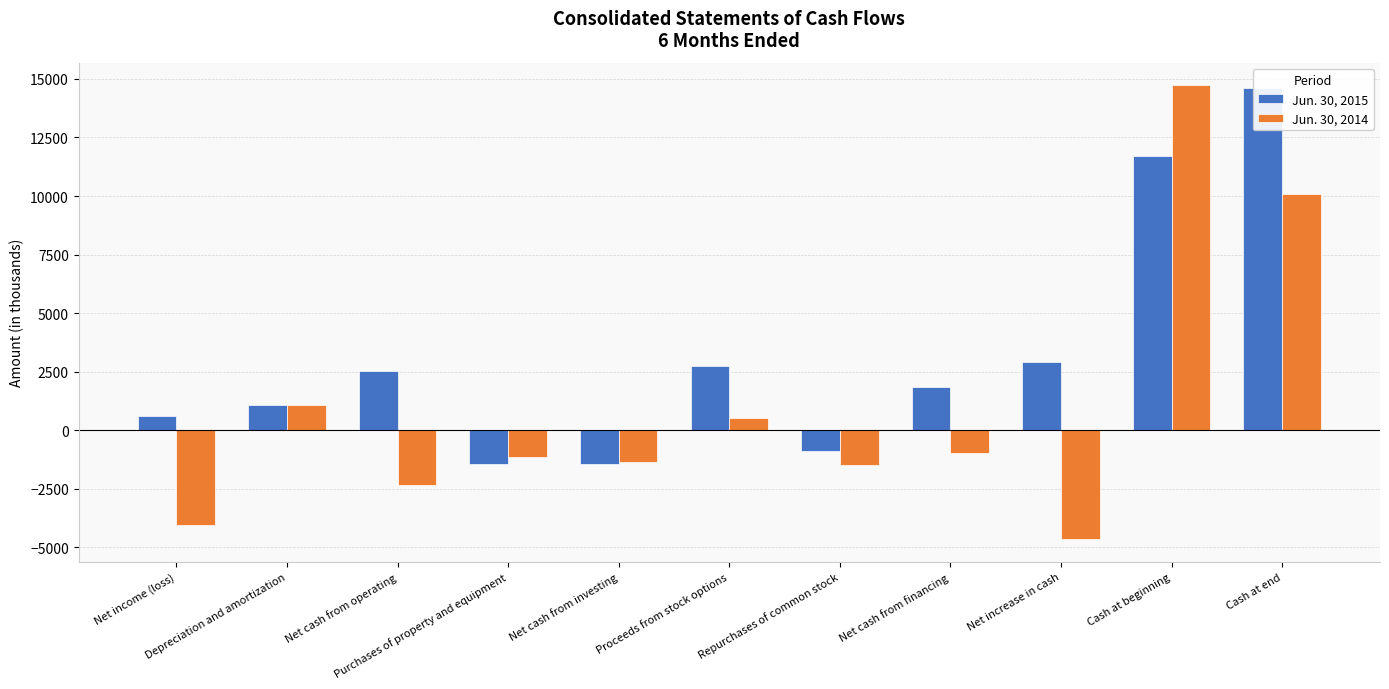

What is the total value across all series at Proceeds from stock options?

3280